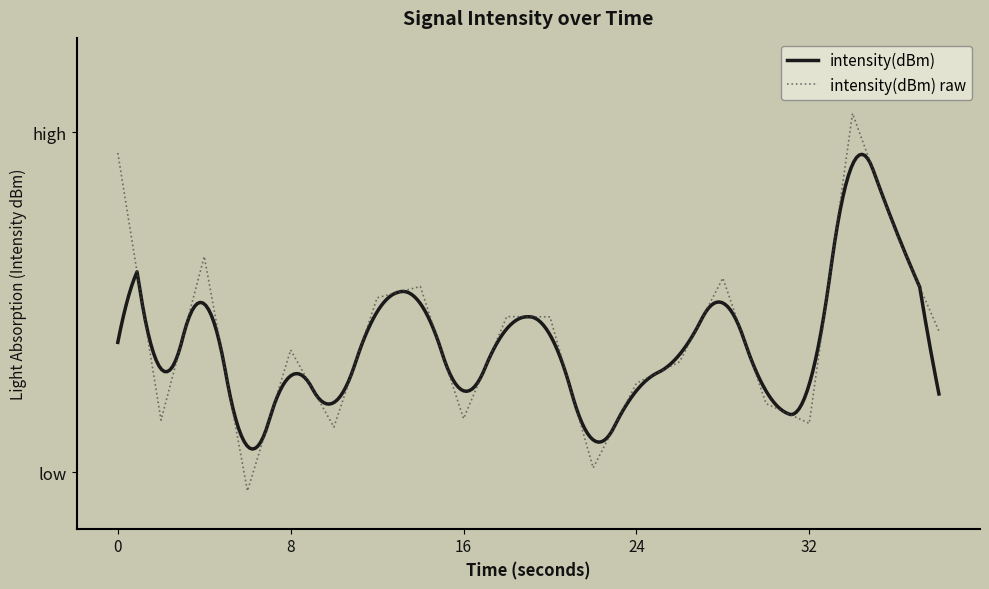

What is the average value?

0.4